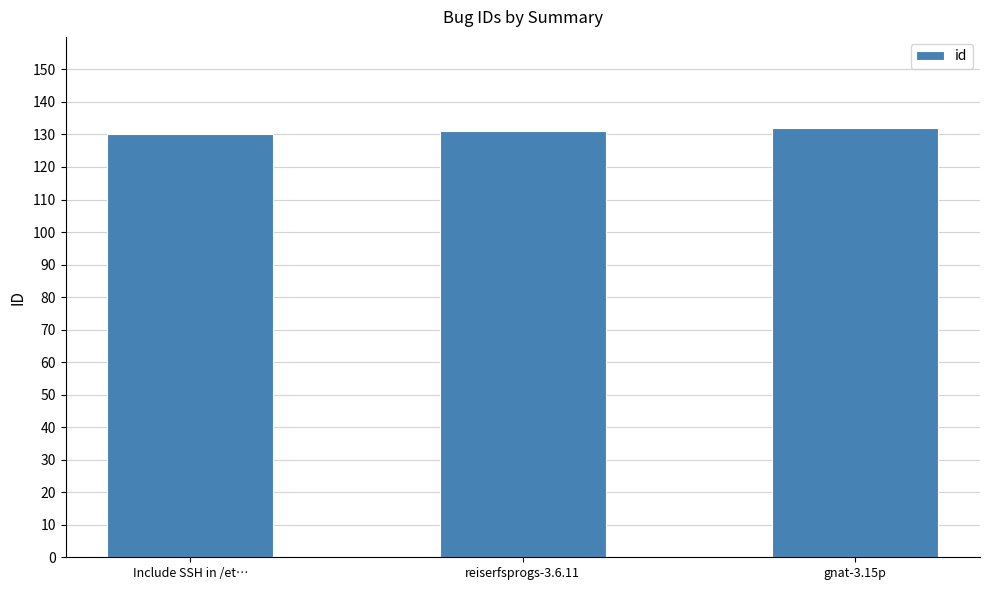

What is the value of the 1st bar from the left?

130